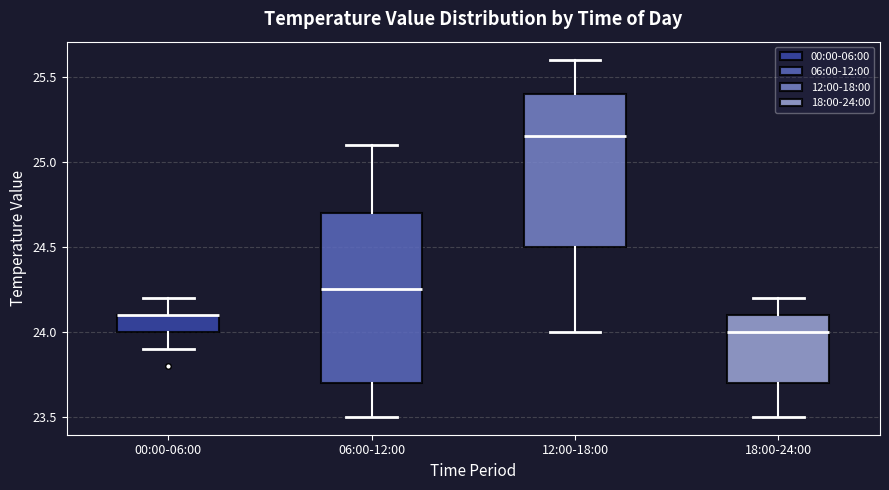

Where is the upper edge of the box for 06:00-12:00 on the y-axis? The values are not printed on the chart, so give them approximately, as read against the axis.

24.70